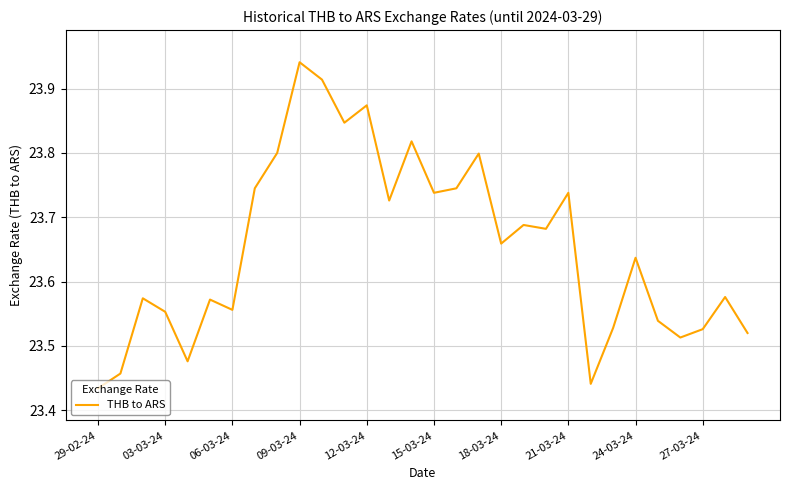

Does the chart have visible grid lines?

Yes